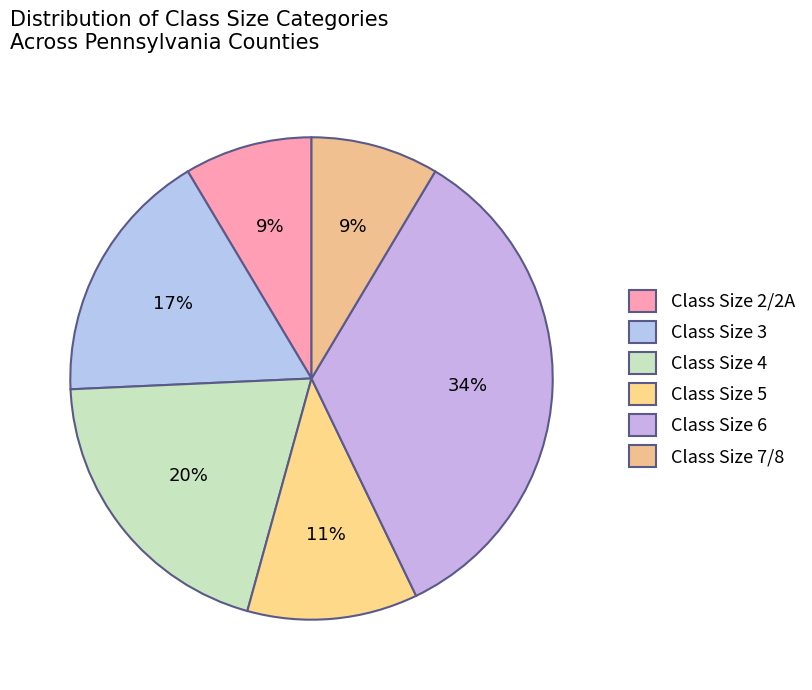

To the nearest percent, what portion does Class Size 2/2A represent?

9%